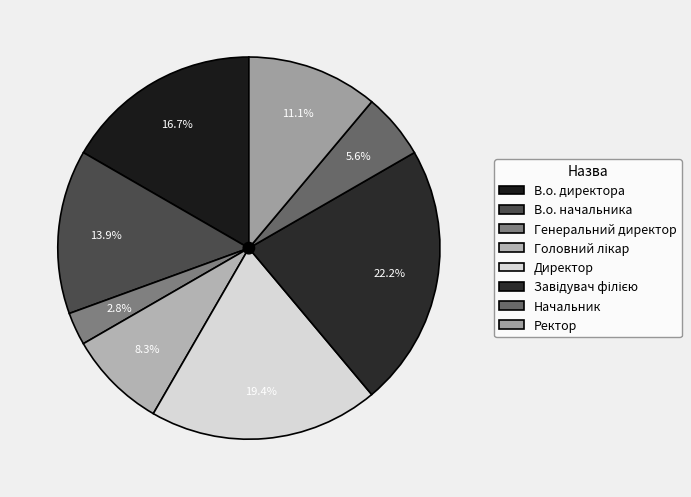

Combined, what portion of the pie is В.о. начальника and Генеральний директор?

16.7%